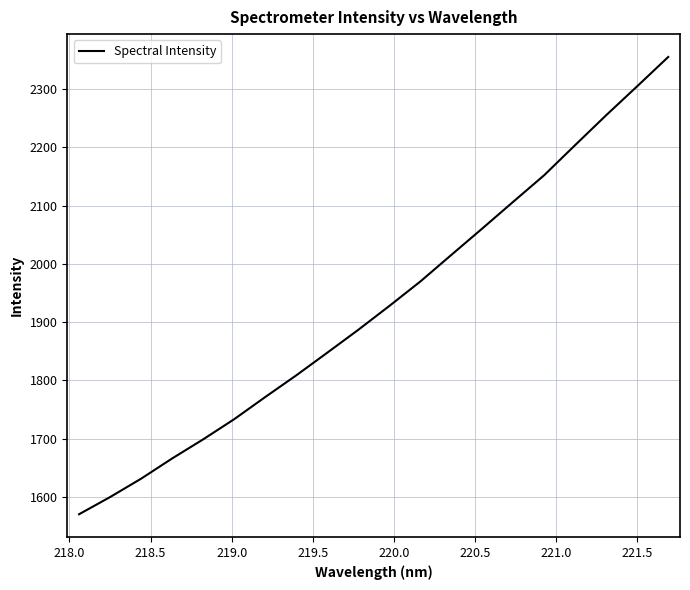

Reading left to right, transcribe all the data shown in this chart.

1570.4	1599.9	1631.4	1666.1	1698.9	1733.5	1771.4	1808.7	1847.5	1886.8	1927.6	1969.6	2015.2	2060.6	2106.6	2152.2	2203.9	2255.1	2304.7	2354.9